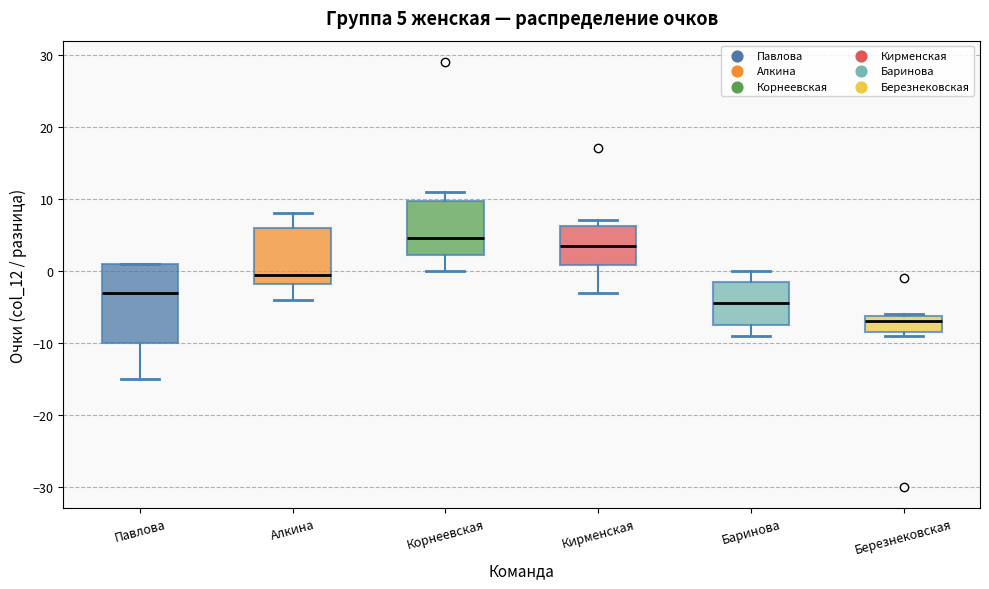

Comparing the boxes themselves (not the whiskers), which one is the tallest?

Павлова